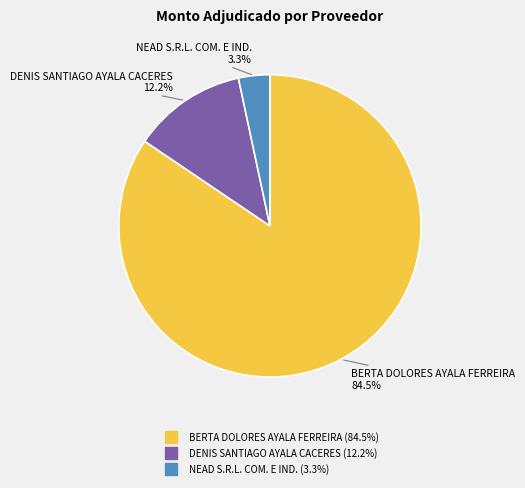

What percentage do NEAD S.R.L. COM. E IND. and BERTA DOLORES AYALA FERREIRA together represent?

87.8%